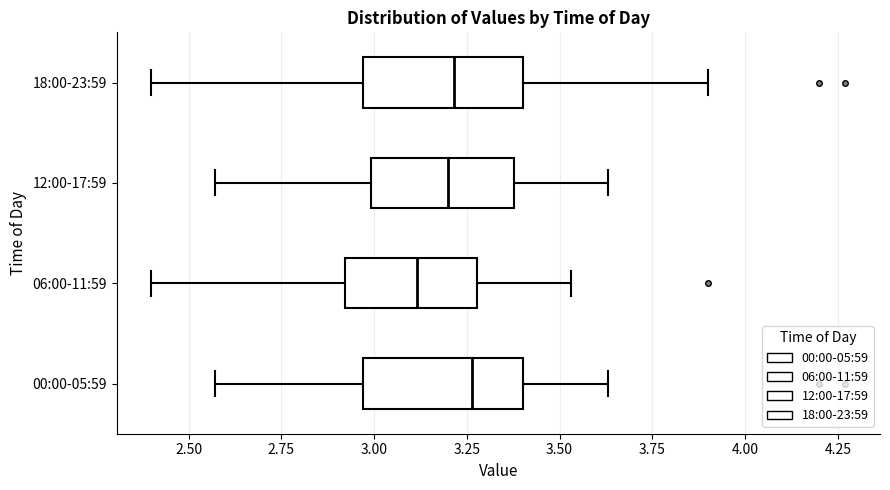

Where does the left whisker of the box for 18:00-23:59 end on the x-axis? The values are not printed on the chart, so give them approximately, as read against the axis.

2.40